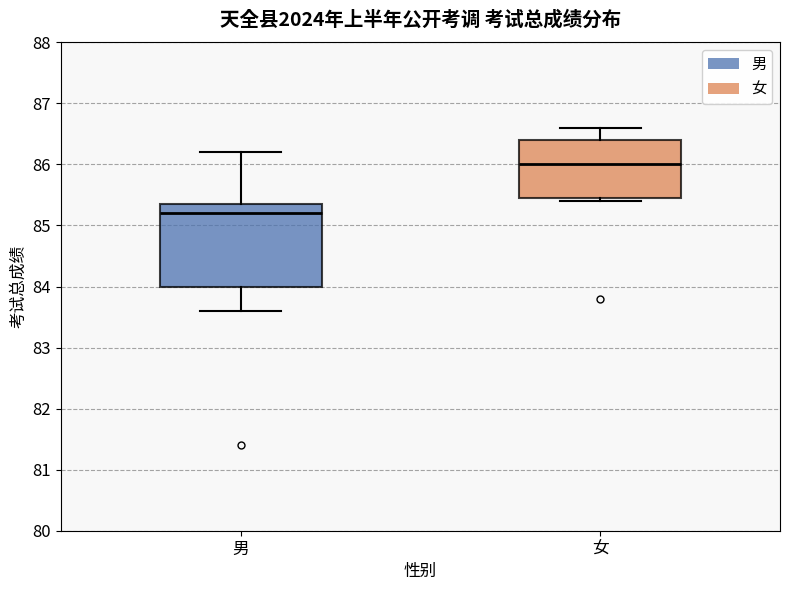

Where does the lower whisker of the box for 男 end on the y-axis? The values are not printed on the chart, so give them approximately, as read against the axis.

83.6